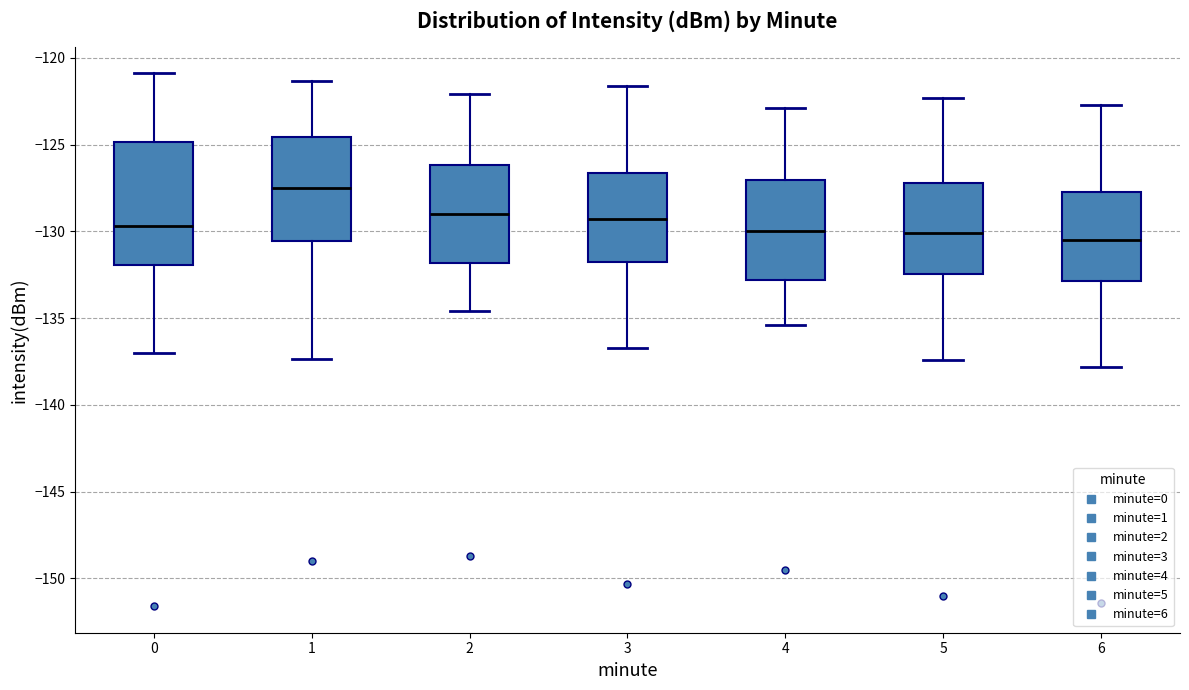

Reading left to right, transcribe this box plot: for each box, give where its median line is, the range the box spans, and where its two whiskers end, as read against the y-axis. The values are not printed on the chart, so give them approximately, as read against the axis.

0: median -129.5, box -132.0 to -125.0, whiskers -137.0 to -121.0
1: median -127.5, box -130.5 to -124.5, whiskers -137.5 to -121.5
2: median -129.0, box -132.0 to -126.0, whiskers -134.5 to -122.0
3: median -129.5, box -131.5 to -126.5, whiskers -136.5 to -121.5
4: median -130.0, box -133.0 to -127.0, whiskers -135.5 to -123.0
5: median -130.0, box -132.5 to -127.0, whiskers -137.5 to -122.5
6: median -130.5, box -133.0 to -127.5, whiskers -138.0 to -122.5